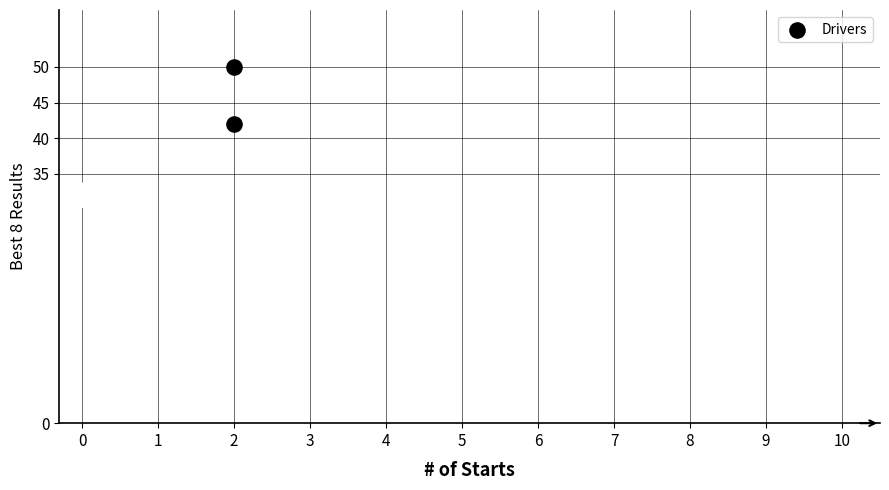

What is the range of Y values (max minus min)?

8